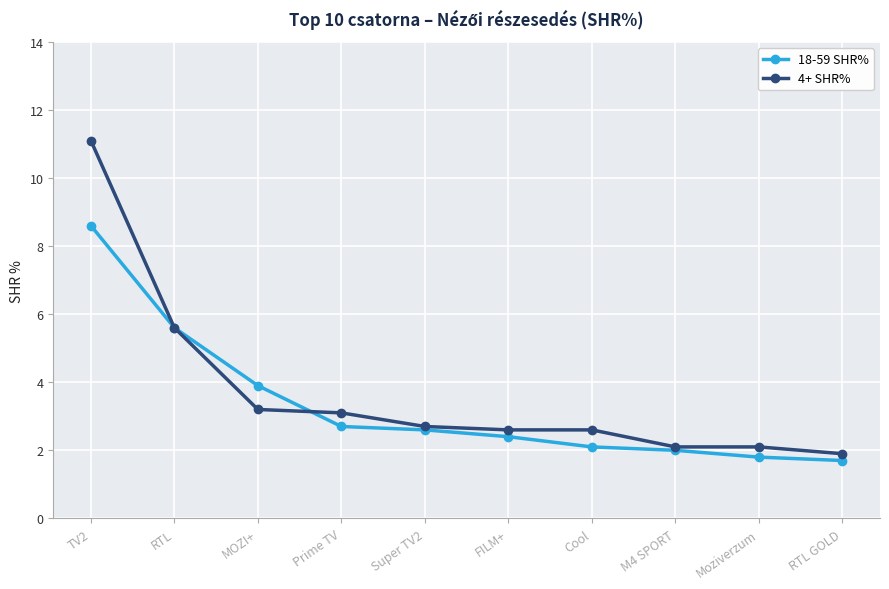

At which label is 18-59 SHR% closest to 5?

RTL